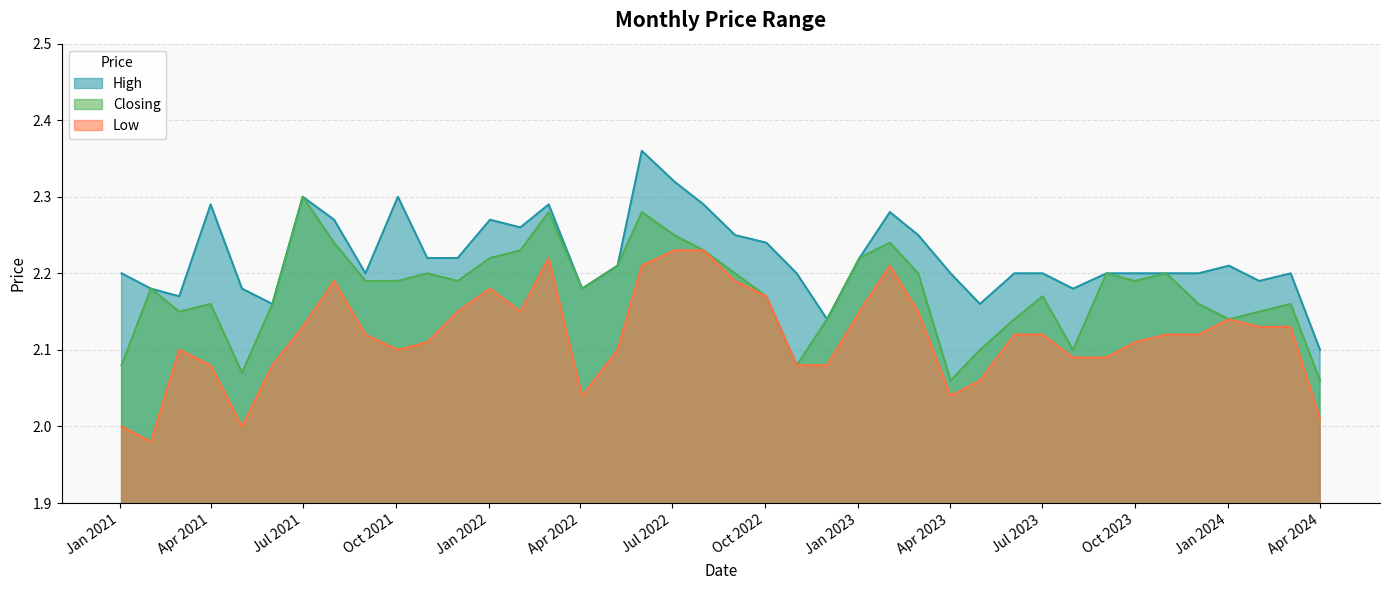

Rank the series by their maximum value, from highest to lowest.

High, Closing, Low